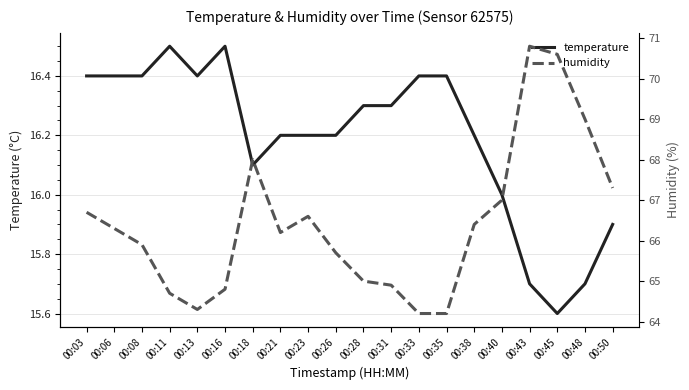

What is the value of the temperature point at the 18th from the left?

15.6